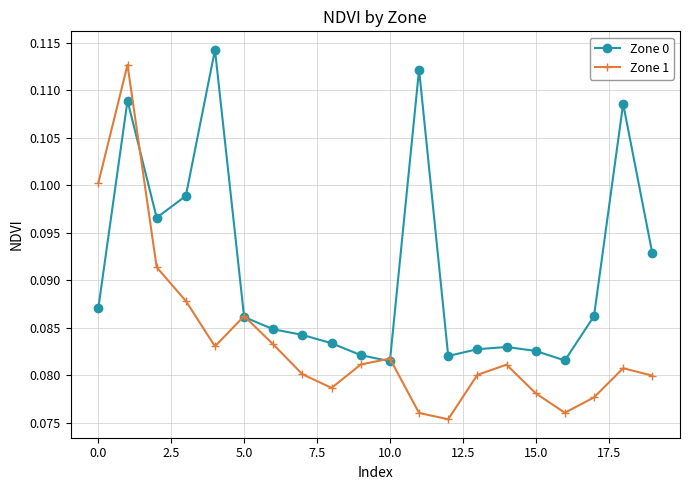

Does the chart display data point markers on the line(s)?

Yes